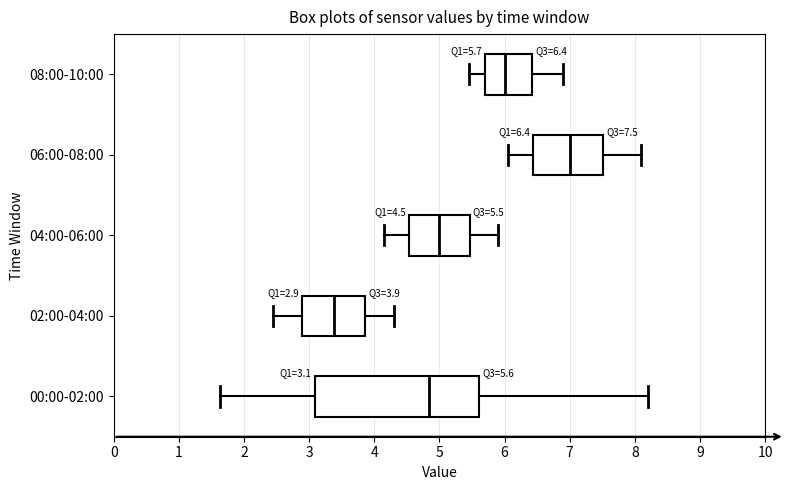

Comparing the boxes themselves (not the whiskers), which one is the widest?

00:00-02:00